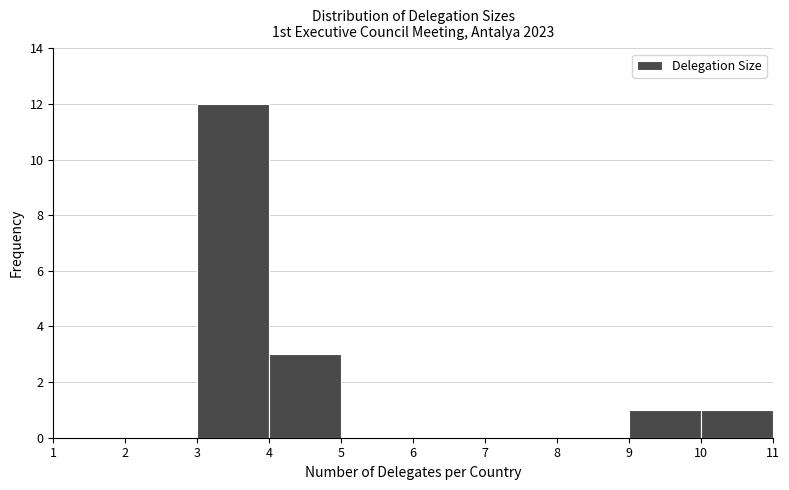

Which range on the x-axis has the tallest bar?

3 to 4